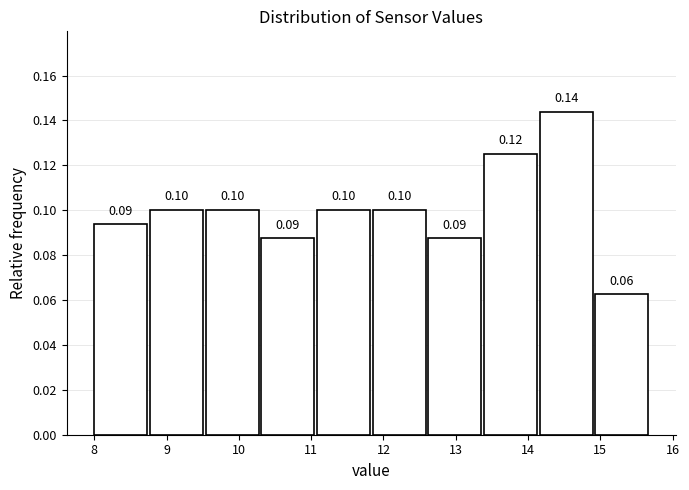

Which range on the x-axis has the tallest bar?

14.16 to 14.93